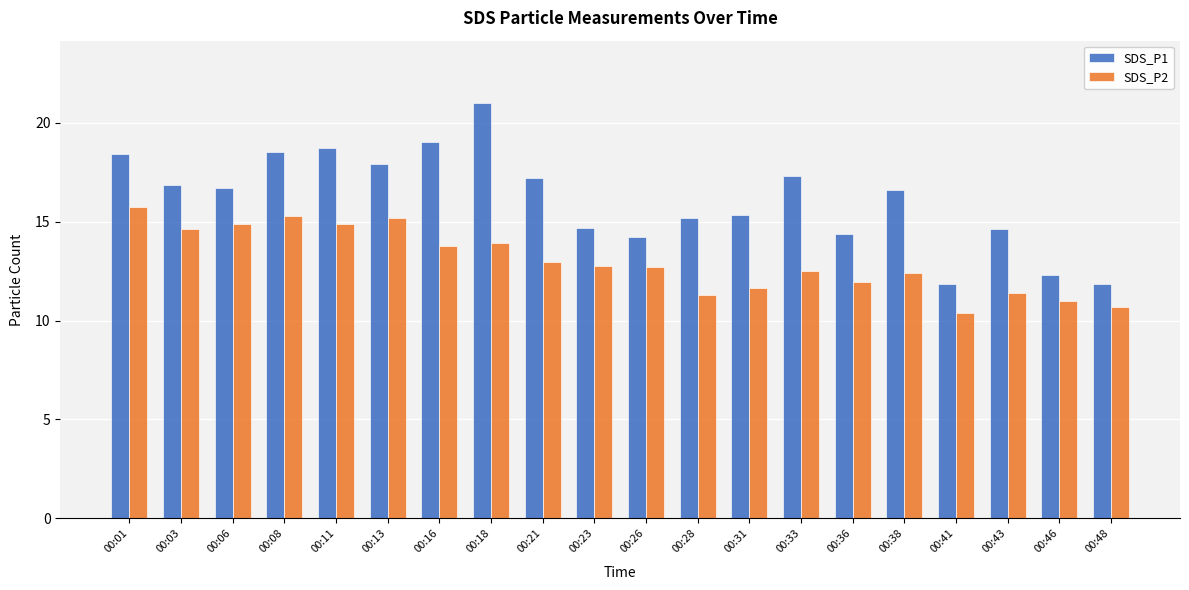

What is the sum of the SDS_P1 values at 00:03 and 00:16?

35.9